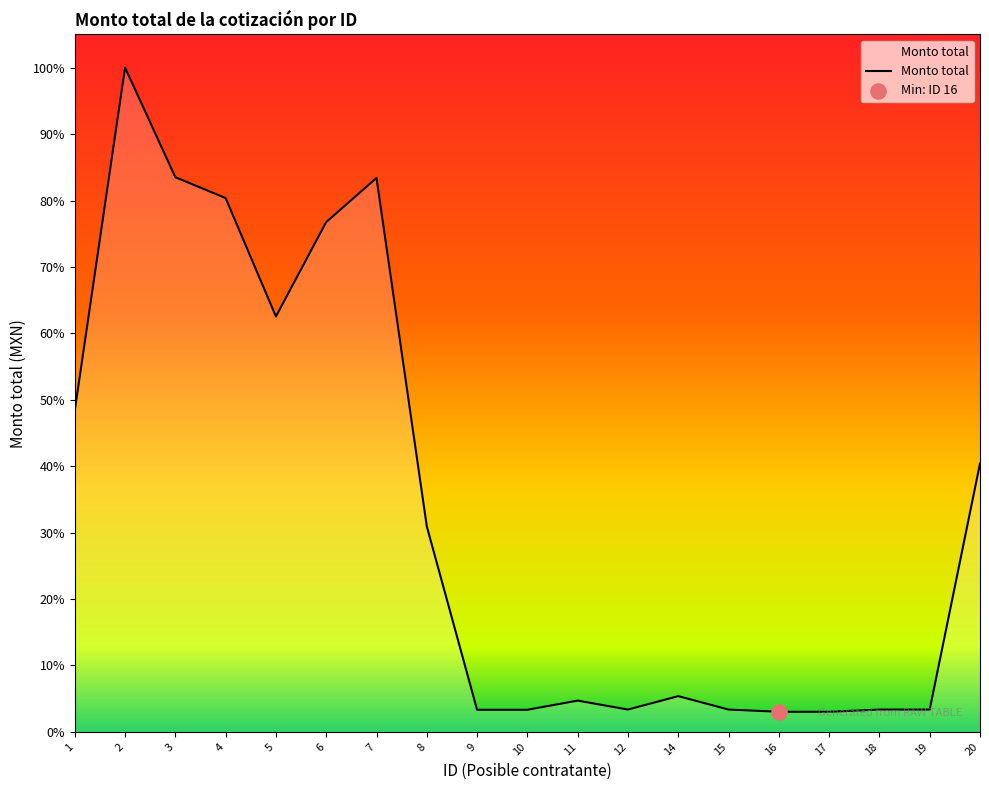

What is the change in value from 3 to 18?

-280436.8